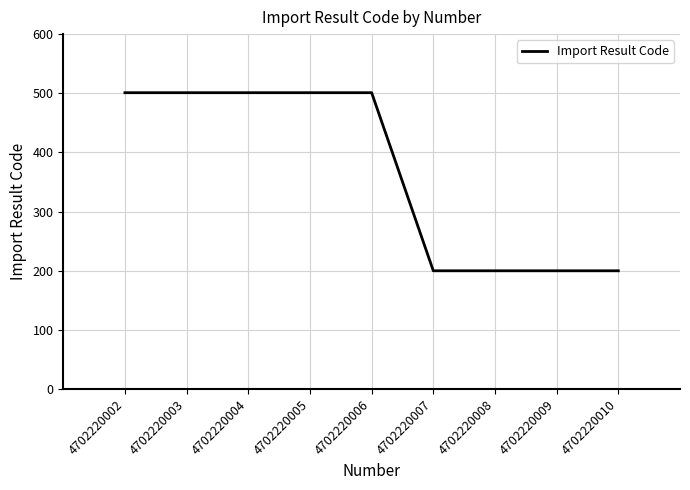

What is the change in value from 4702220003 to 4702220009?

-301